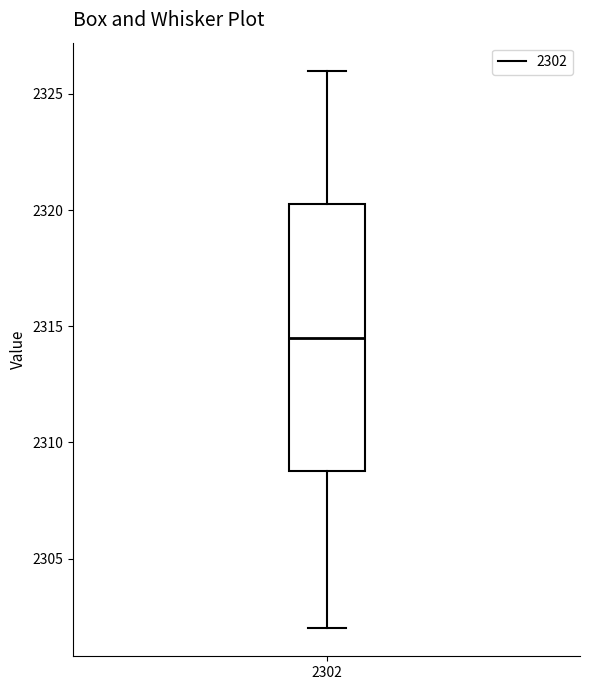

Read this box plot against the y-axis: the position of the median line, the range covered by the box, and the ends of both whiskers. The values are not printed on the chart, so give them approximately, as read against the axis.

median 2314.5, box 2309.0 to 2320.5, whiskers 2302.0 to 2326.0